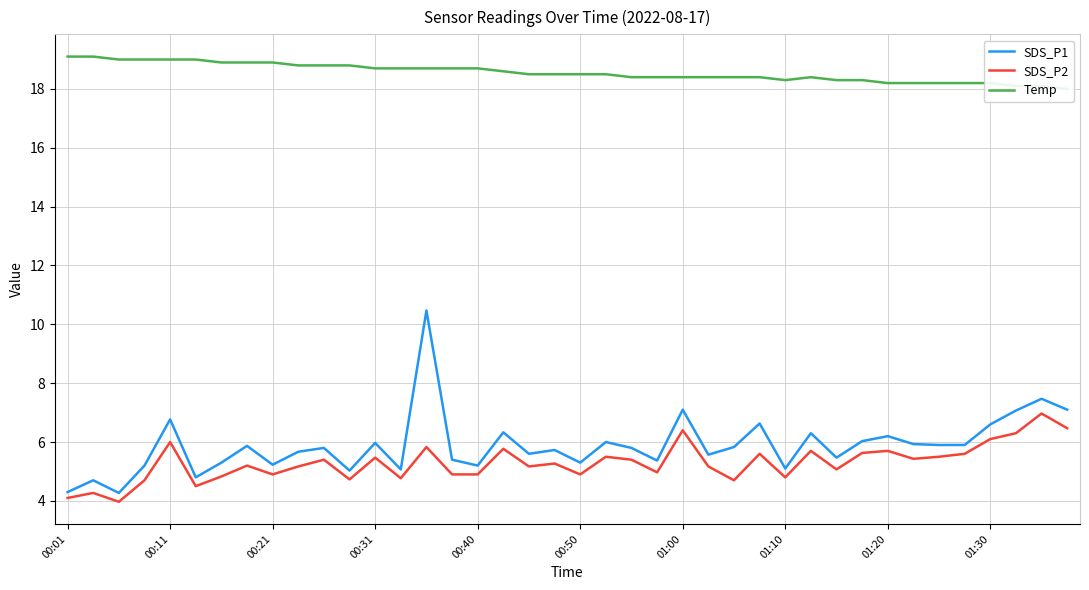

Which series has the largest total across all categories?

Temp